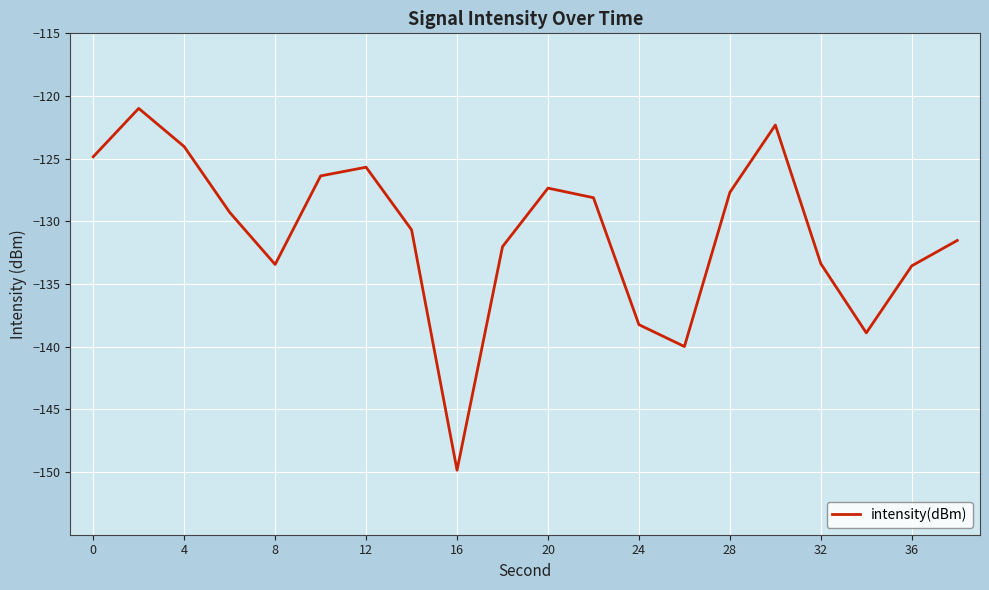

What is the difference between the maximum and minimum values?

28.9